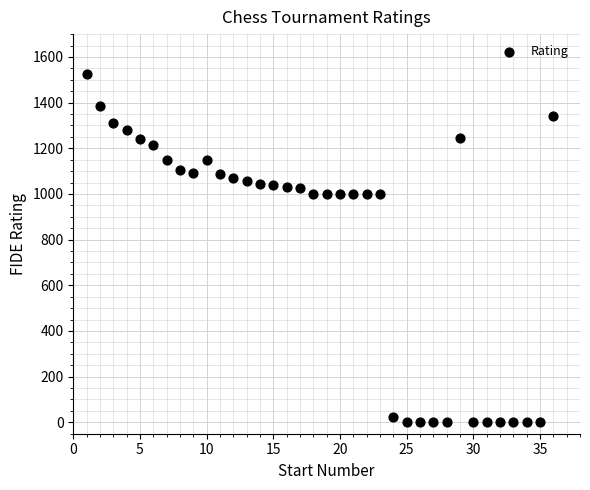

What is the range of Y values (max minus min)?

1527